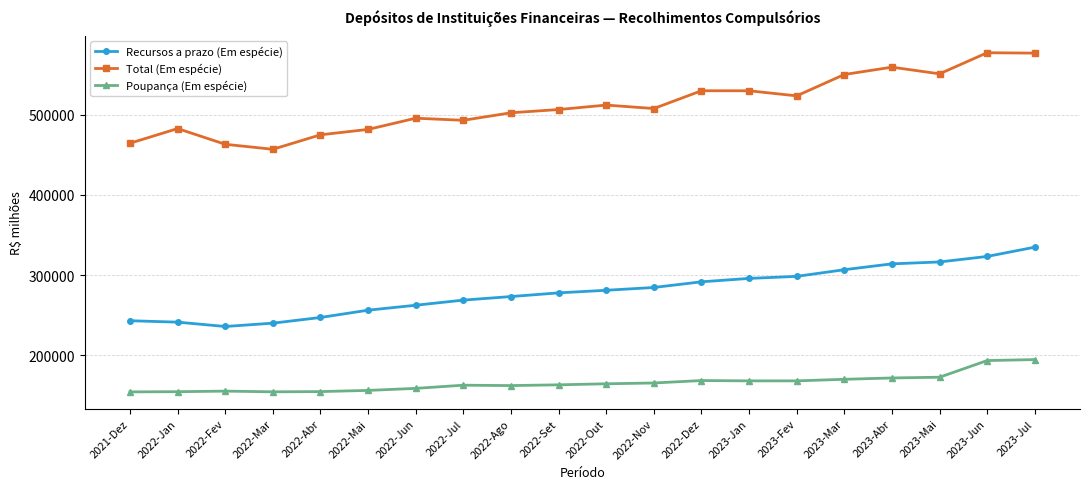

What is the value of the Recursos a prazo (Em espécie) point at the 13th from the left?

291734.0